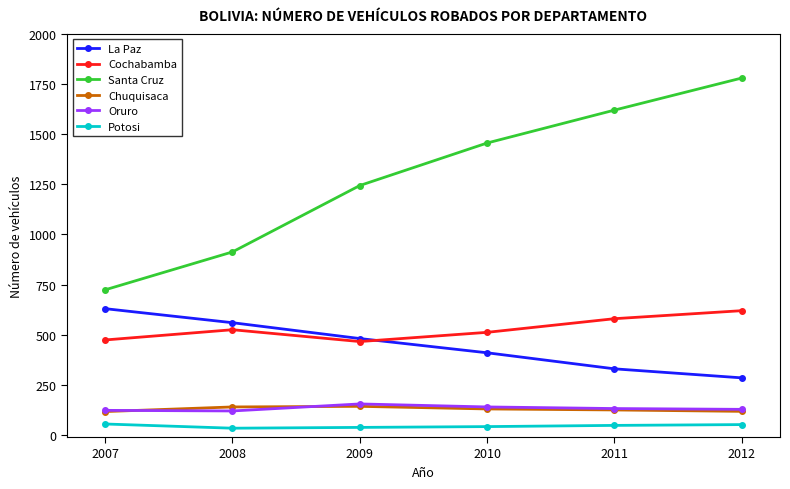

How many Potosi values are between 38 and 52?

4